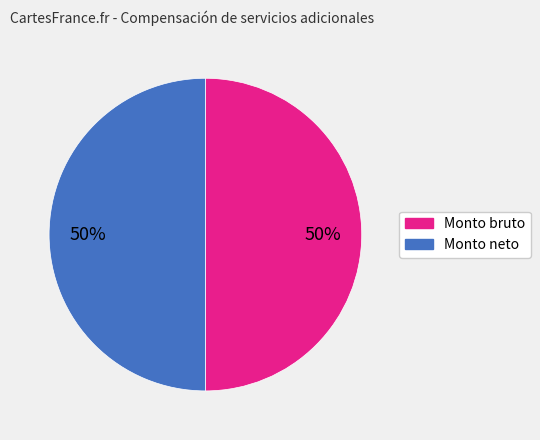

Is the sum of Monto neto and Monto bruto greater than half?

Yes